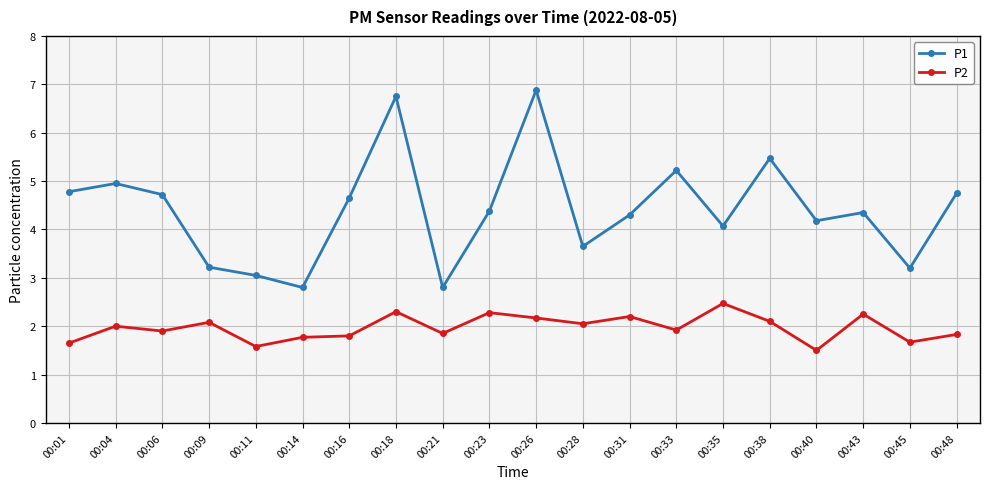

At which category does P2 reach its first local valley?

00:06